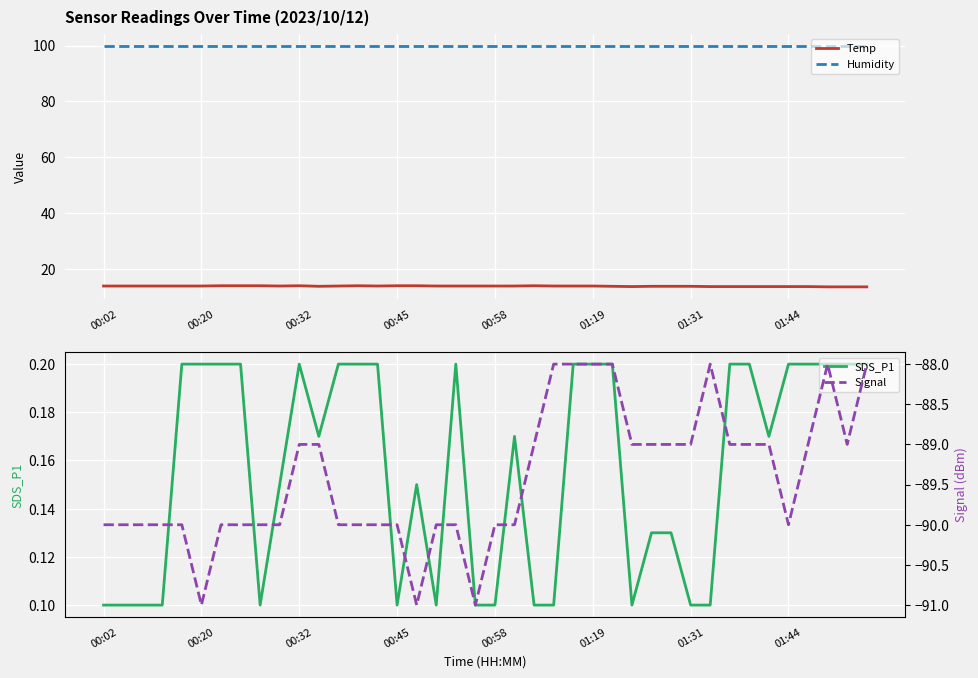

At which label does SDS_P1 reach its minimum?

00:02